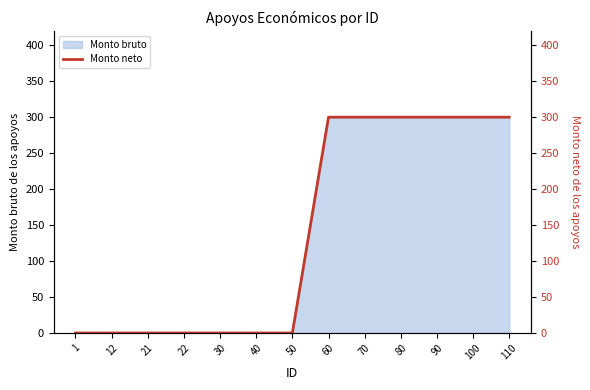

How many lines are shown in the chart?

1